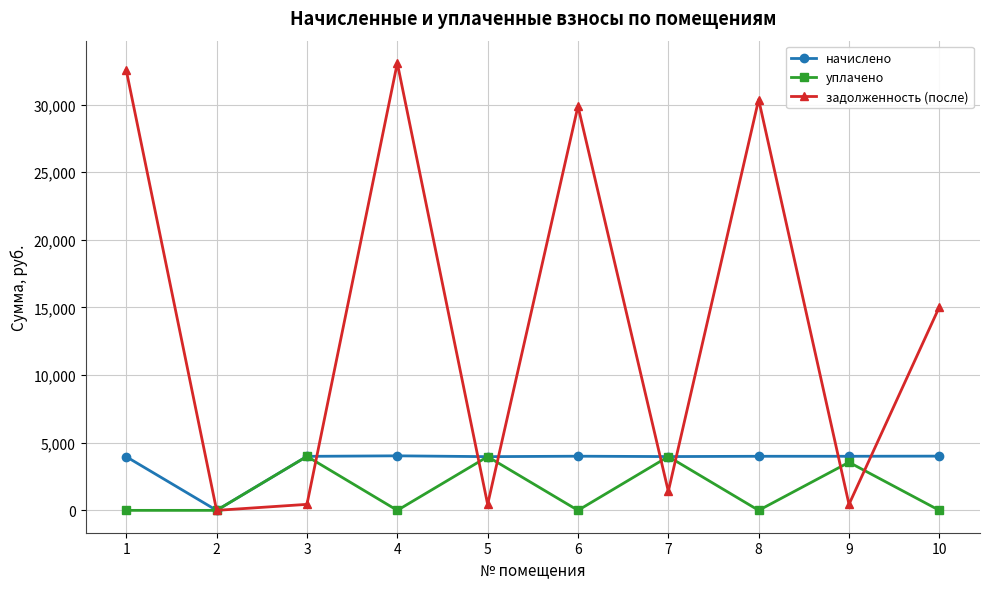

True or false: уплачено has more than 0 points higher than both neighbors.

True